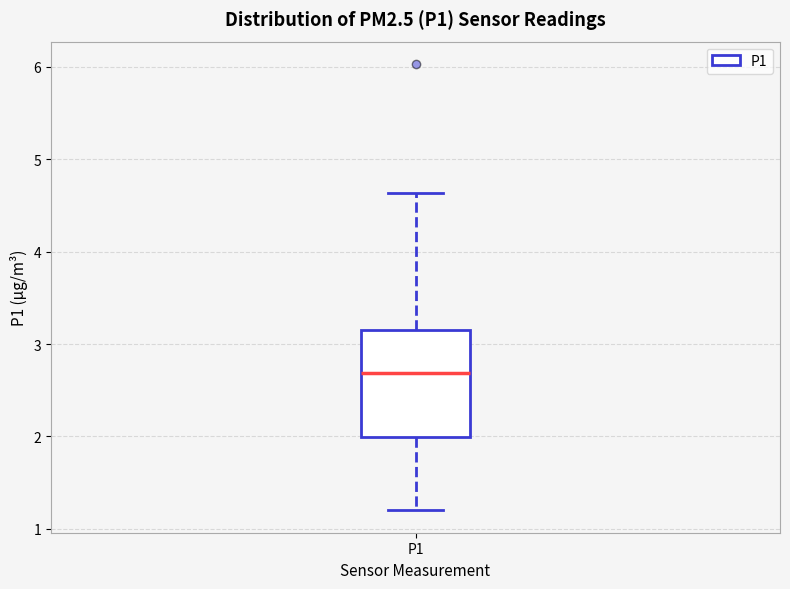

Read this box plot against the y-axis: the position of the median line, the range covered by the box, and the ends of both whiskers. The values are not printed on the chart, so give them approximately, as read against the axis.

median 2.7, box 2.0 to 3.1, whiskers 1.2 to 4.6